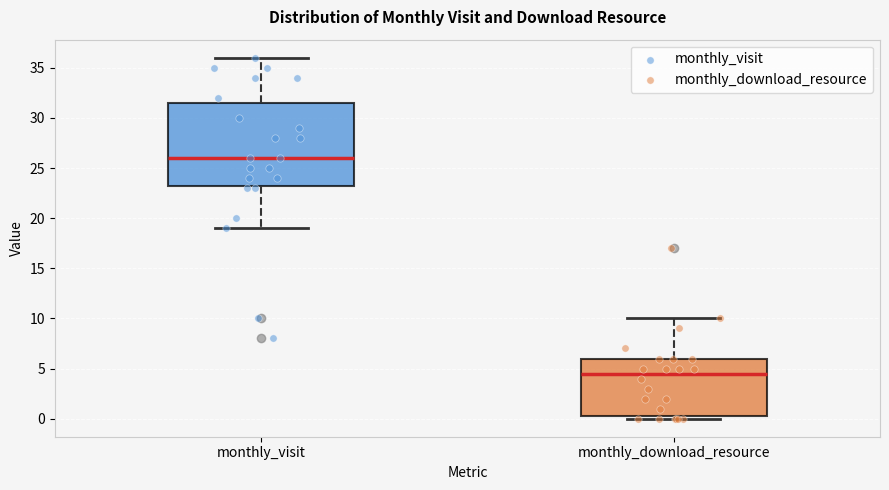

Reading left to right, transcribe this box plot: for each box, give where its median line is, the range the box spans, and where its two whiskers end, as read against the y-axis. The values are not printed on the chart, so give them approximately, as read against the axis.

monthly_visit: median 26.0, box 23.5 to 31.5, whiskers 19.0 to 36.0
monthly_download_resource: median 4.5, box 0.5 to 6.0, whiskers 0.0 to 10.0